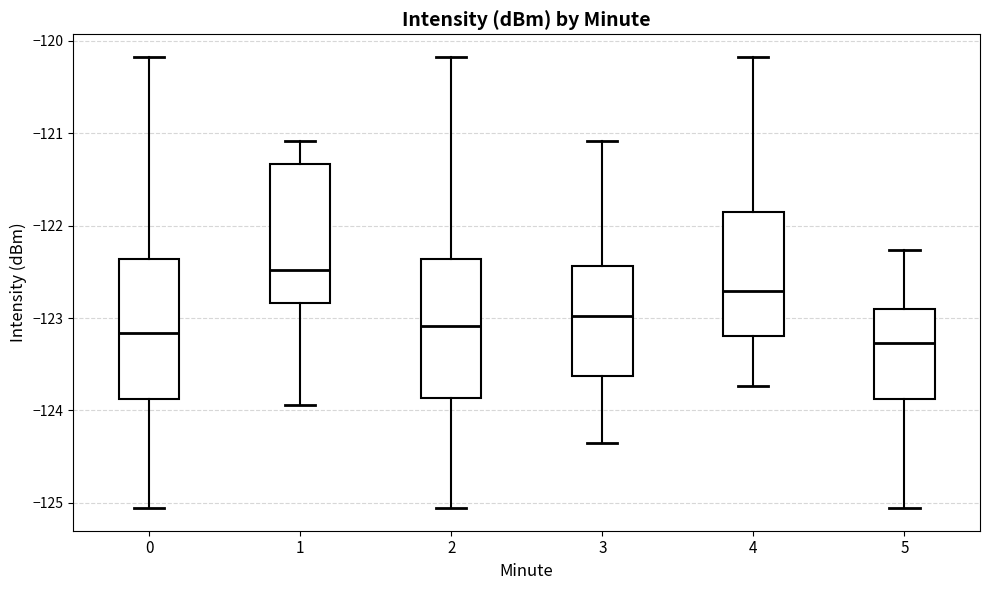

Reading left to right, read every box against the y-axis: the position of its median line, the range the box covers, and the ends of its whiskers. The values are not printed on the chart, so give them approximately, as read against the axis.

0: median -123.2, box -123.9 to -122.4, whiskers -125.1 to -120.2
1: median -122.5, box -122.8 to -121.3, whiskers -123.9 to -121.1
2: median -123.1, box -123.9 to -122.4, whiskers -125.1 to -120.2
3: median -123.0, box -123.6 to -122.4, whiskers -124.3 to -121.1
4: median -122.7, box -123.2 to -121.9, whiskers -123.7 to -120.2
5: median -123.3, box -123.9 to -122.9, whiskers -125.1 to -122.3